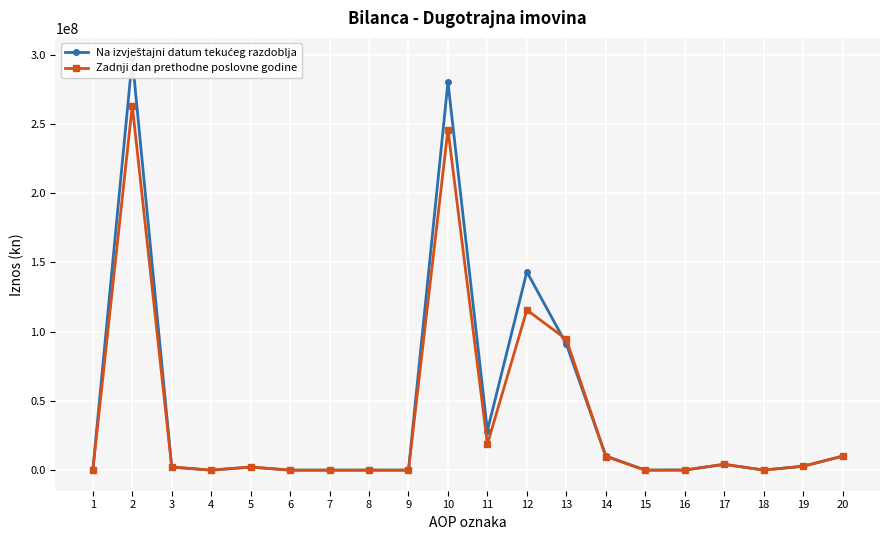

Reading left to right, extract all data points from this chart.

Na izvještajni datum tekućeg razdoblja: 0	297211320	2125152	0	2124839	0	0	0	313	280077552	28514053	143213623	90994924	10257328	0	123625	4090186	112980	2770833	10076462
Zadnji dan prethodne poslovne godine: 0	263139065	2343841	0	2342585	0	0	0	1256	245786523	18747856	115618193	94456361	9846312	0	973	4302245	0	2814583	10076461